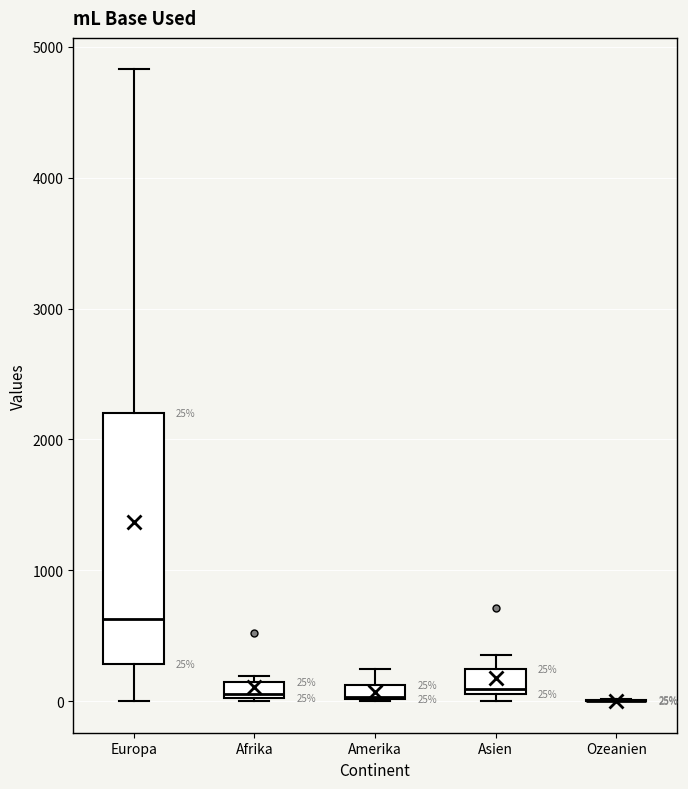

Comparing the boxes themselves (not the whiskers), which one is the tallest?

Europa